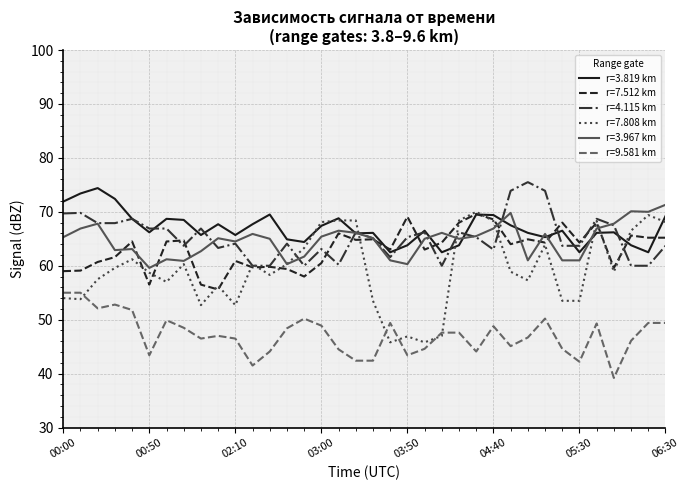

Which series has the largest range (max minus min)?

r=7.808 km